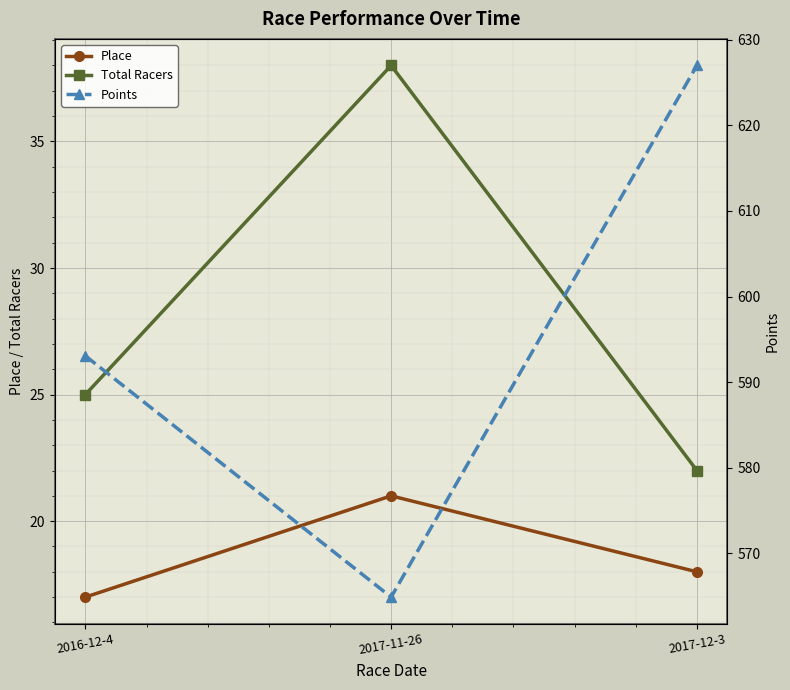

The value of Points at 2017-11-26 is 931.3. True or false?

False